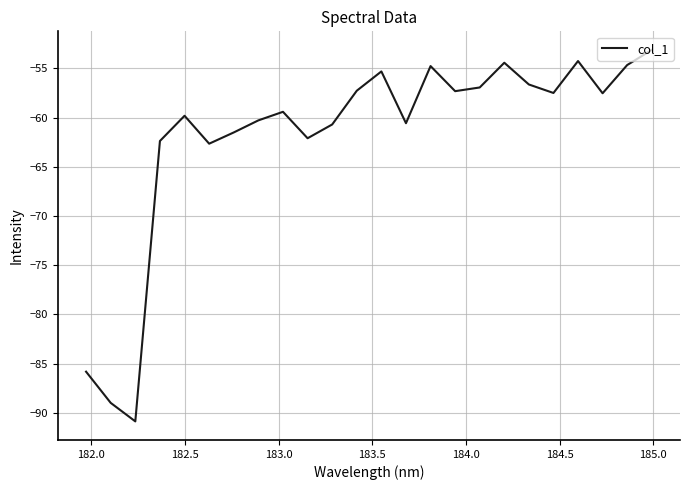

What is the minimum value shown in the chart?

-90.9